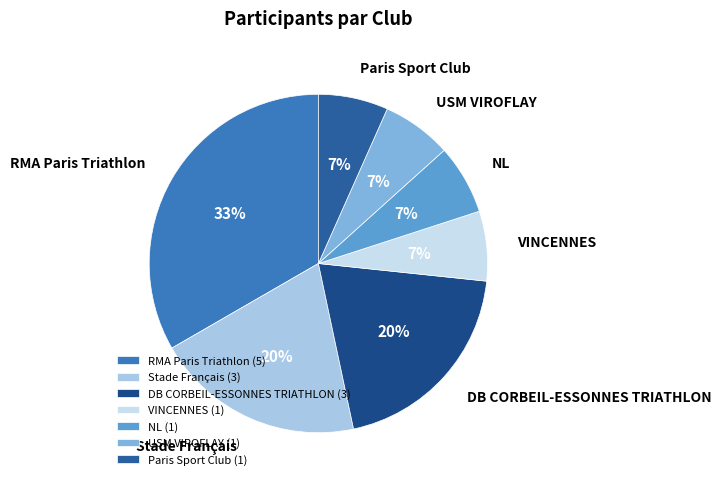

Is it true that VINCENNES is 1% of the pie?

False